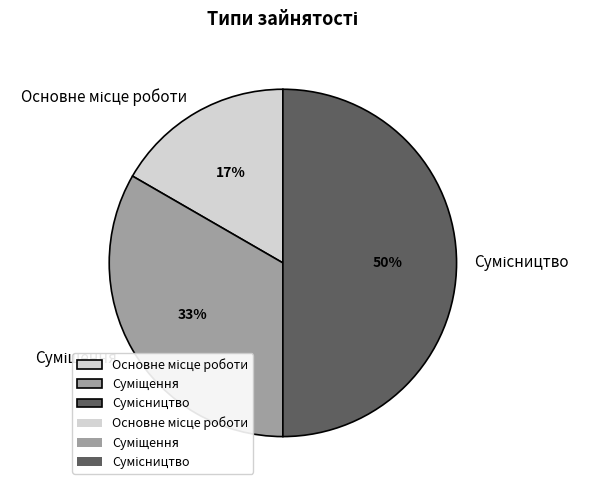

To the nearest percent, what is the average slice percentage?

33%